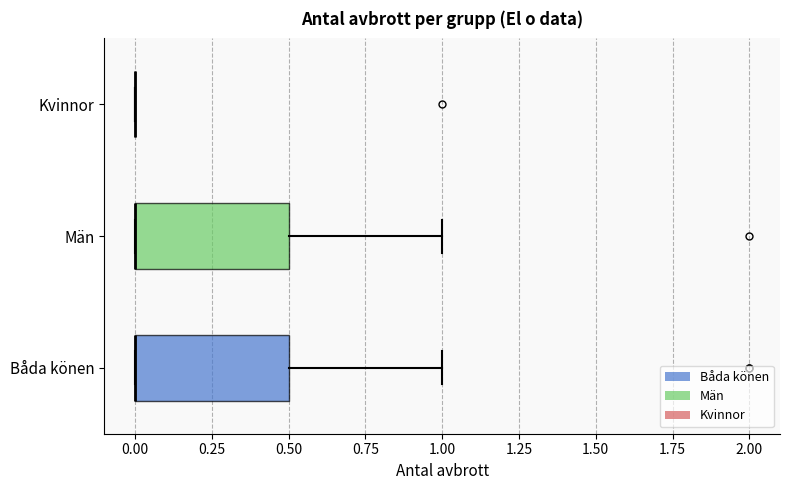

Reading bottom to top, read every box against the x-axis: the position of its median line, the range the box covers, and the ends of its whiskers. The values are not printed on the chart, so give them approximately, as read against the axis.

Båda könen: median 0.0 (drawn on the box's left edge), box 0.0 to 0.5, whiskers 0.0 to 1.0
Män: median 0.0 (drawn on the box's left edge), box 0.0 to 0.5, whiskers 0.0 to 1.0
Kvinnor: box collapsed to a line at 0.0, whiskers 0.0 to 0.0